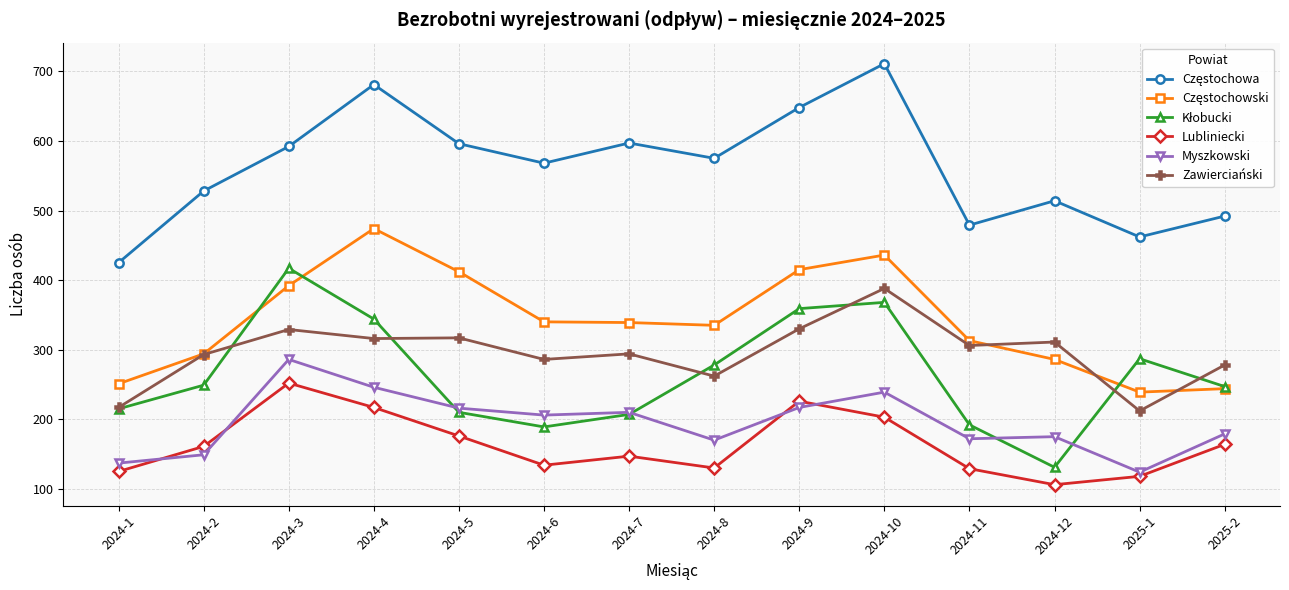

What is the total value across all series at 2024-10?

2345